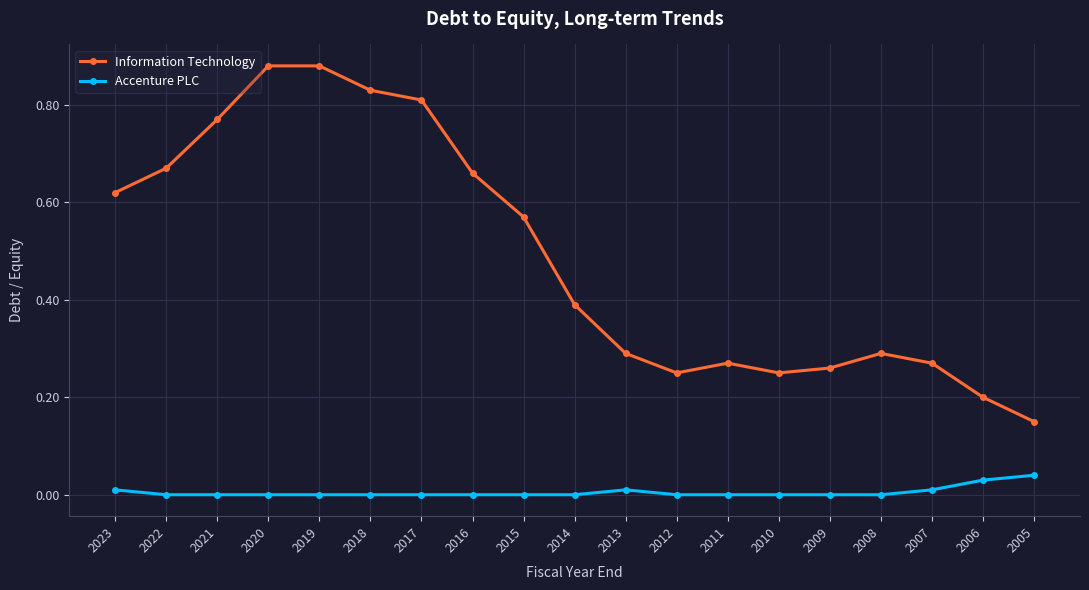

Is it true that Accenture PLC equals 0.0 at 2020?

True